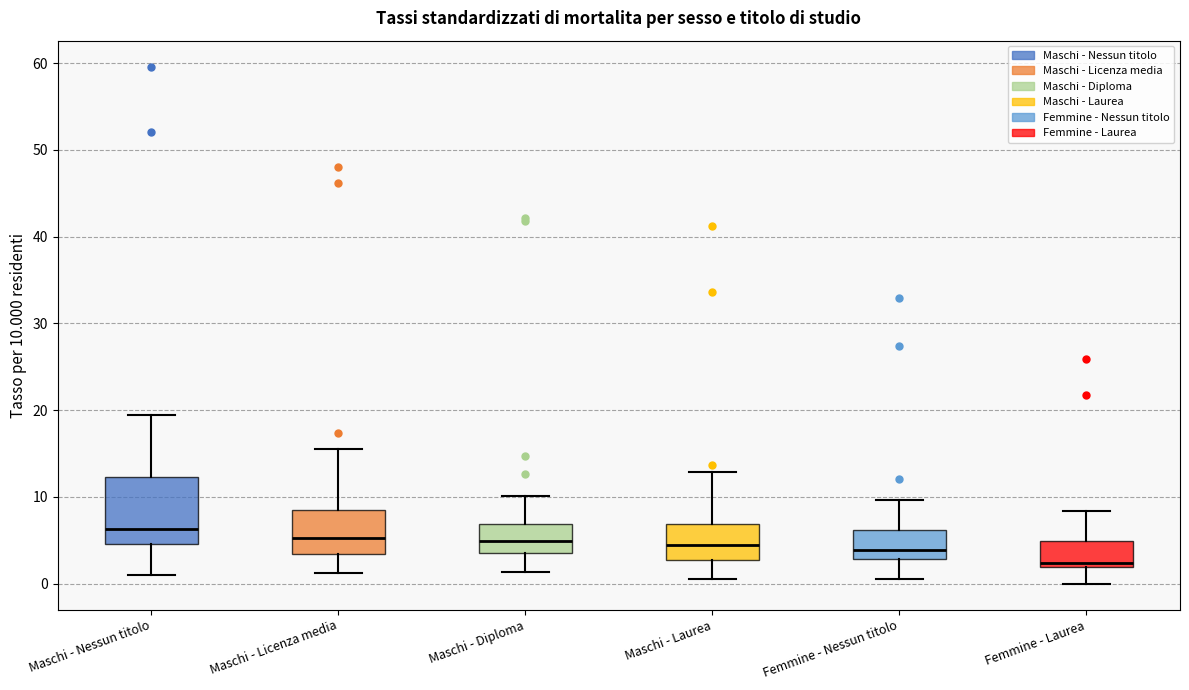

Reading left to right, read every box against the y-axis: the position of its median line, the range the box covers, and the ends of its whiskers. The values are not printed on the chart, so give them approximately, as read against the axis.

Maschi - Nessun titolo: median 6, box 5 to 12, whiskers 1 to 19
Maschi - Licenza media: median 5, box 3 to 8, whiskers 1 to 16
Maschi - Diploma: median 5, box 4 to 7, whiskers 1 to 10
Maschi - Laurea: median 5, box 3 to 7, whiskers 0 to 13
Femmine - Nessun titolo: median 4, box 3 to 6, whiskers 1 to 10
Femmine - Laurea: median 2 (just above the box's lower edge), box 2 to 5, whiskers 0 to 8